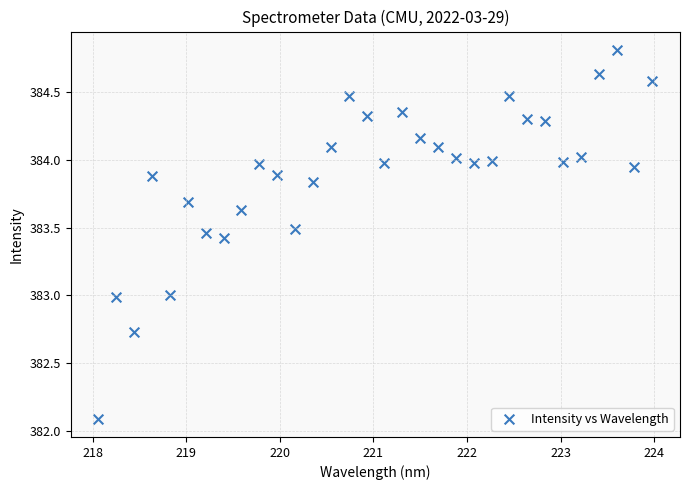

What is the range of X values (max minus min)?

5.9